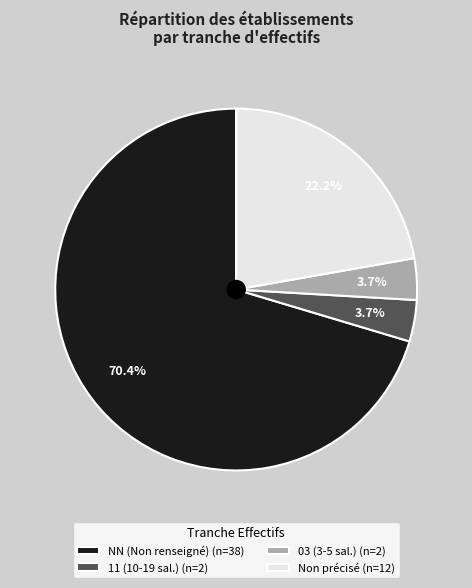

Do NN (Non renseigné) (n=38) and 11 (10-19 sal.) (n=2) together represent more than half of the pie?

Yes